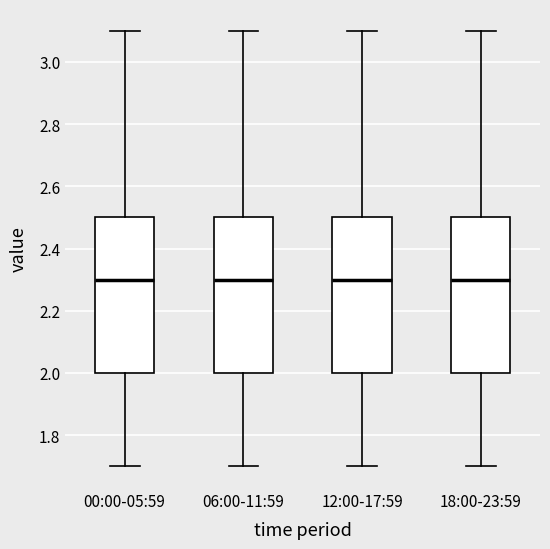

Reading left to right, transcribe this box plot: for each box, give where its median line is, the range the box spans, and where its two whiskers end, as read against the y-axis. The values are not printed on the chart, so give them approximately, as read against the axis.

00:00-05:59: median 2.3, box 2.0 to 2.5, whiskers 1.7 to 3.1
06:00-11:59: median 2.3, box 2.0 to 2.5, whiskers 1.7 to 3.1
12:00-17:59: median 2.3, box 2.0 to 2.5, whiskers 1.7 to 3.1
18:00-23:59: median 2.3, box 2.0 to 2.5, whiskers 1.7 to 3.1